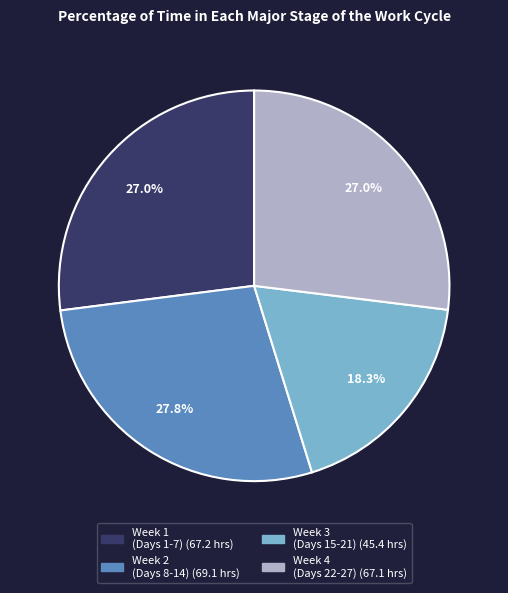

Does any single category account for the majority?

No